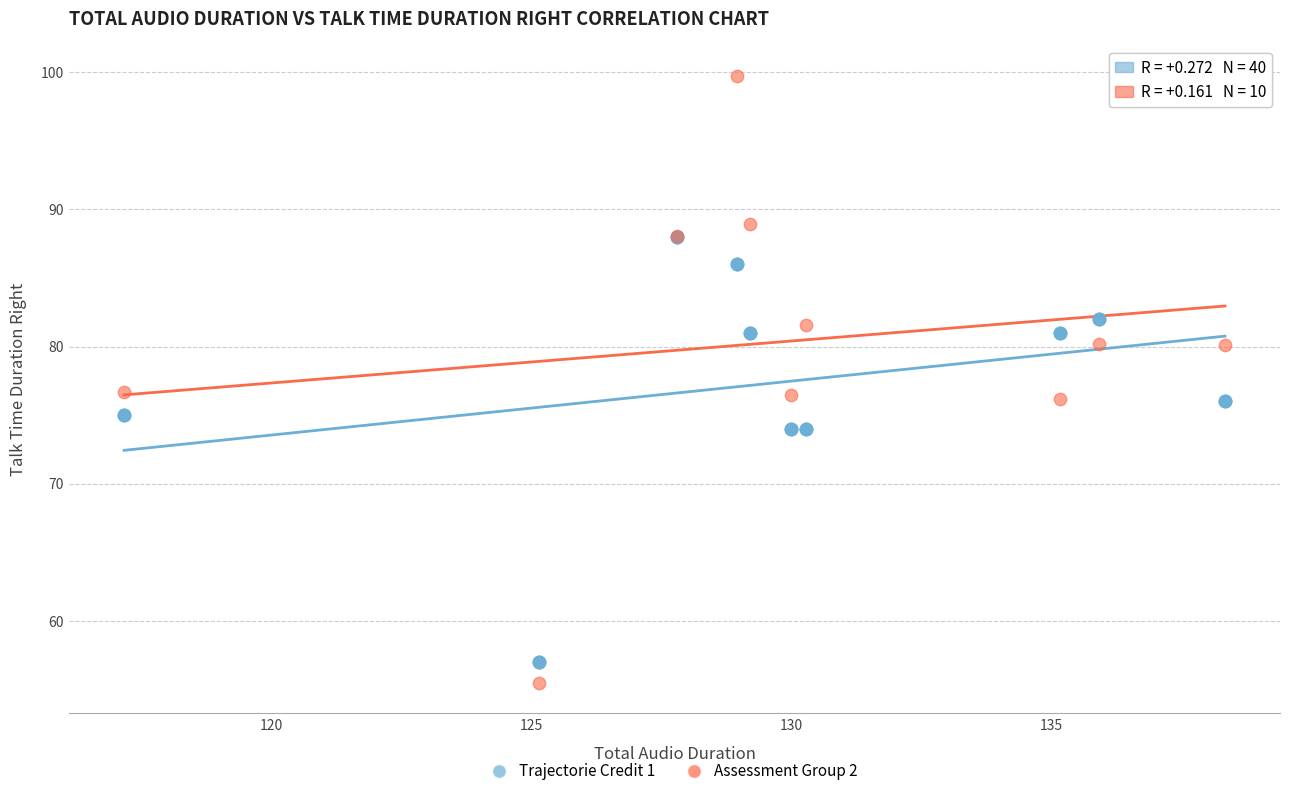

Which series reaches the minimum Y coordinate?

Trajectorie Credit 1